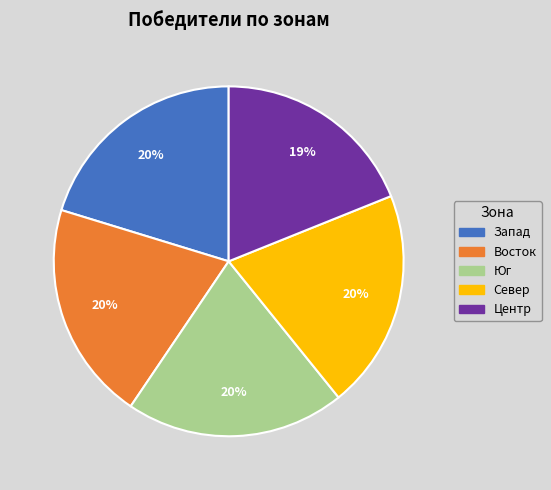

Is it true that Юг is 20% of the pie?

True